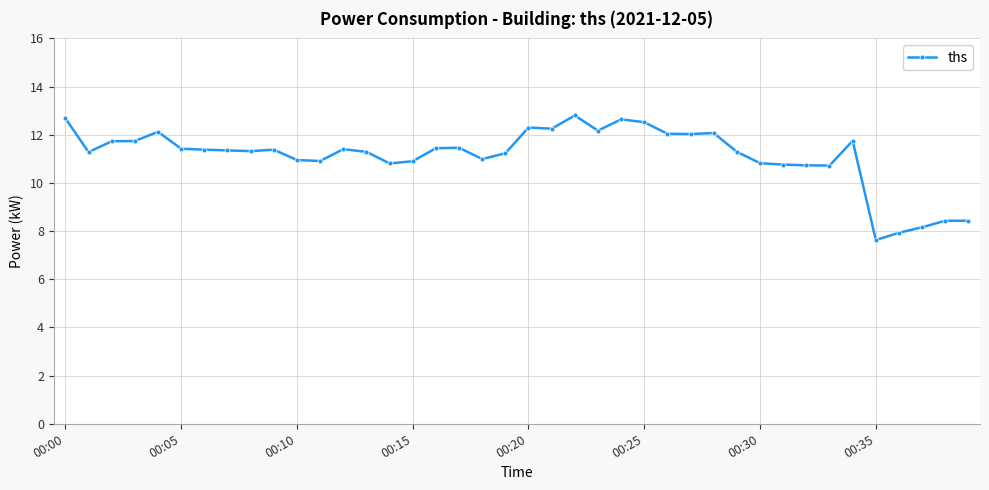

What is the value of the 17th point from the left?

11.4